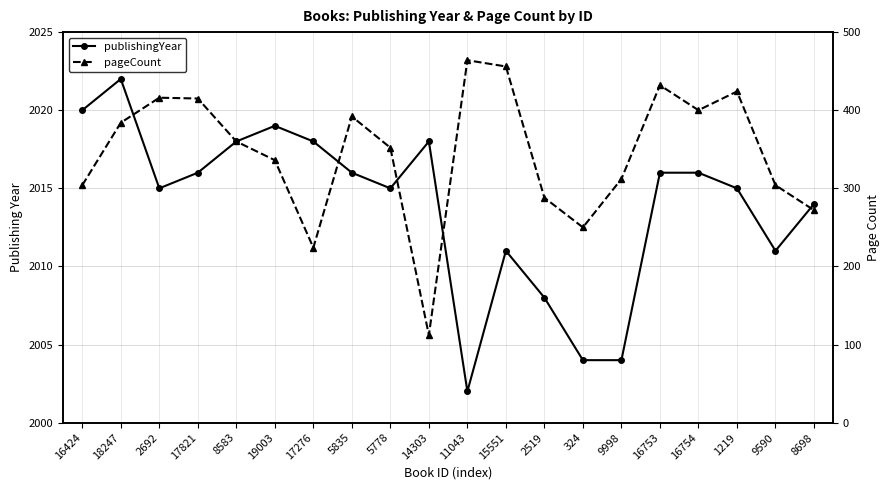

What is the value of the publishingYear point at the 8th from the left?

2016